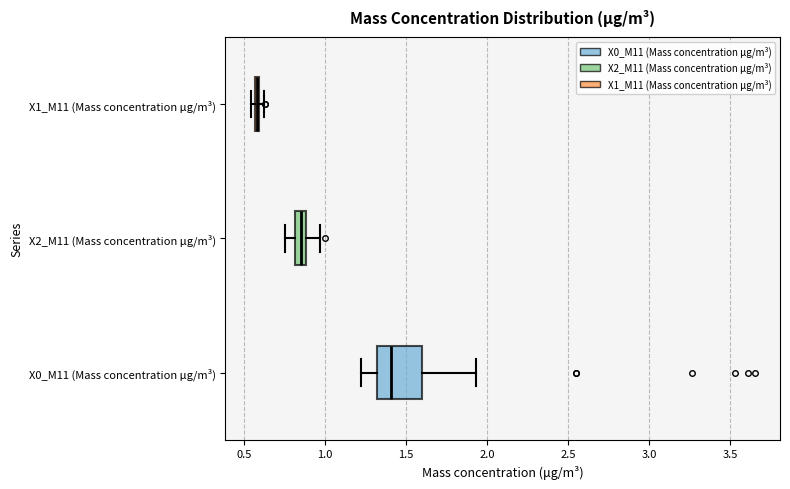

Where does the median line of the box for X2_M11 (Mass concentration μg/m³) sit on the x-axis? The values are not printed on the chart, so give them approximately, as read against the axis.

0.85